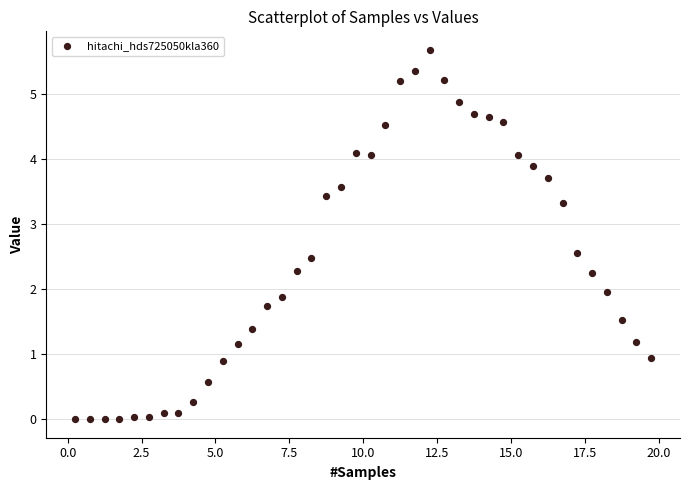

What is the range of Y values (max minus min)?

5.7